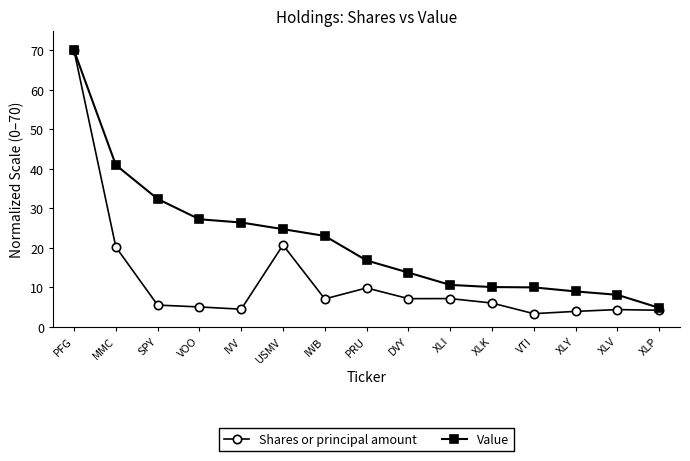

What value does the Shares or principal amount series have at VTI?

3.4